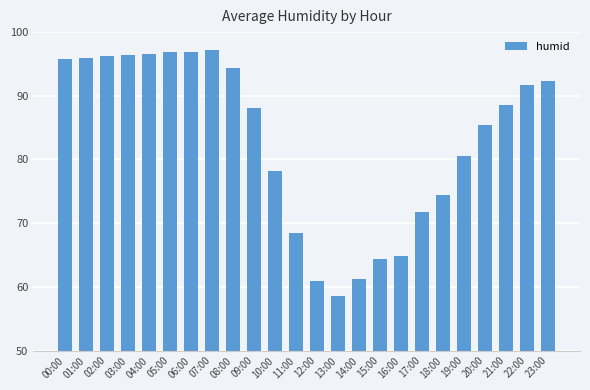

The value at 06:00 is 155.4. True or false?

False